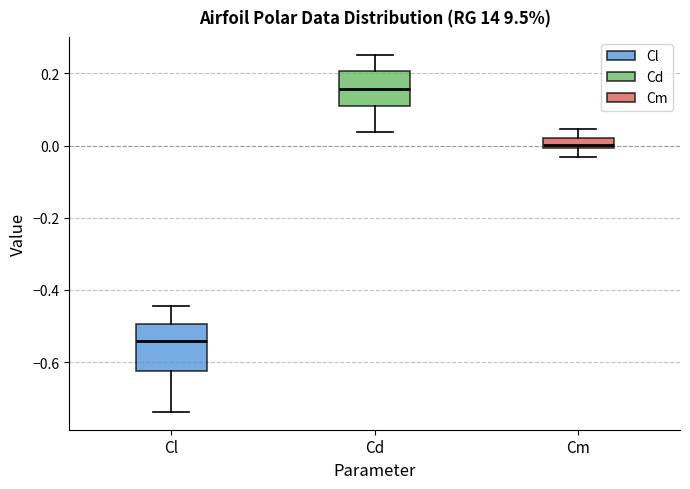

Where does the upper whisker of the box for Cm end on the y-axis? The values are not printed on the chart, so give them approximately, as read against the axis.

0.04